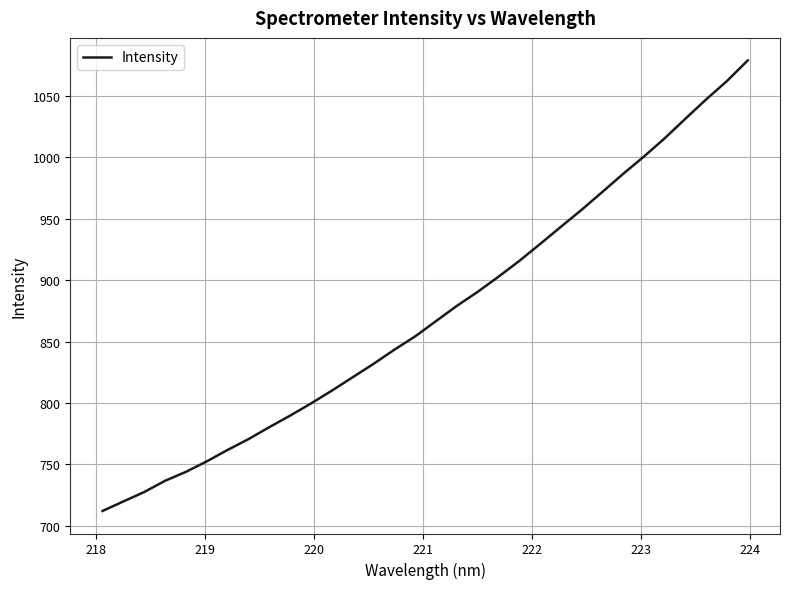

What is the difference between the maximum and minimum values?

367.1